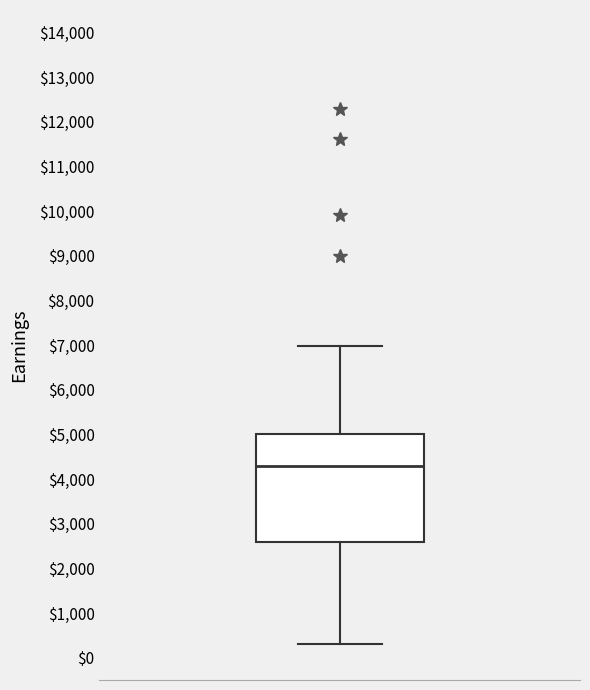

Transcribe this box plot: give where the median line is, the range the box spans, and where the two whiskers end, as read against the y-axis. The values are not printed on the chart, so give them approximately, as read against the axis.

median 4300, box 2600 to 5000, whiskers 300 to 7000